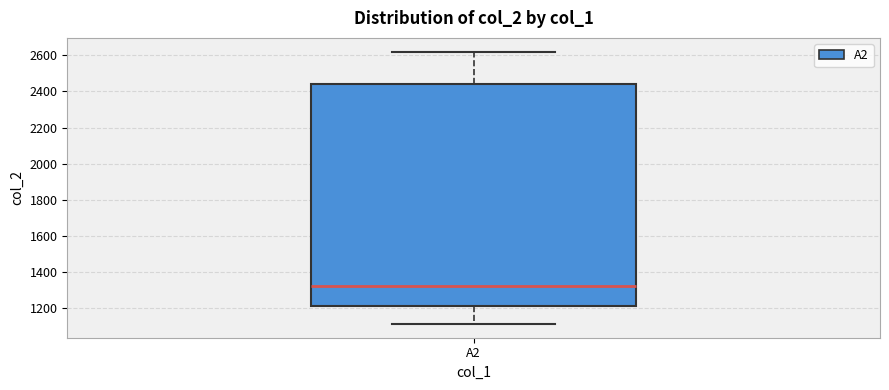

Read this box plot against the y-axis: the position of the median line, the range covered by the box, and the ends of both whiskers. The values are not printed on the chart, so give them approximately, as read against the axis.

median 1320, box 1220 to 2440, whiskers 1120 to 2620